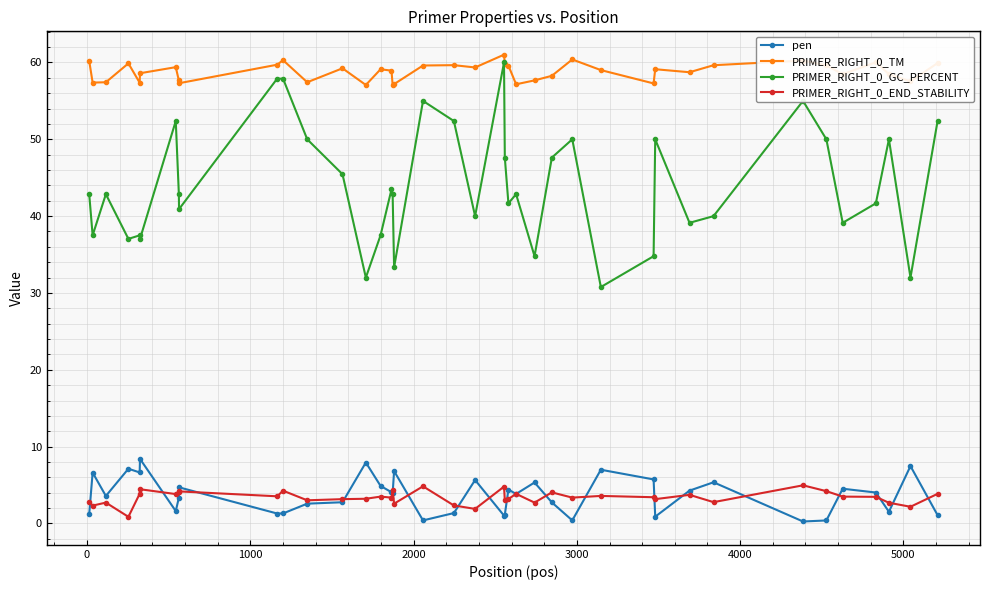

What are all the series names shown in the legend?

pen, PRIMER_RIGHT_0_TM, PRIMER_RIGHT_0_GC_PERCENT, PRIMER_RIGHT_0_END_STABILITY